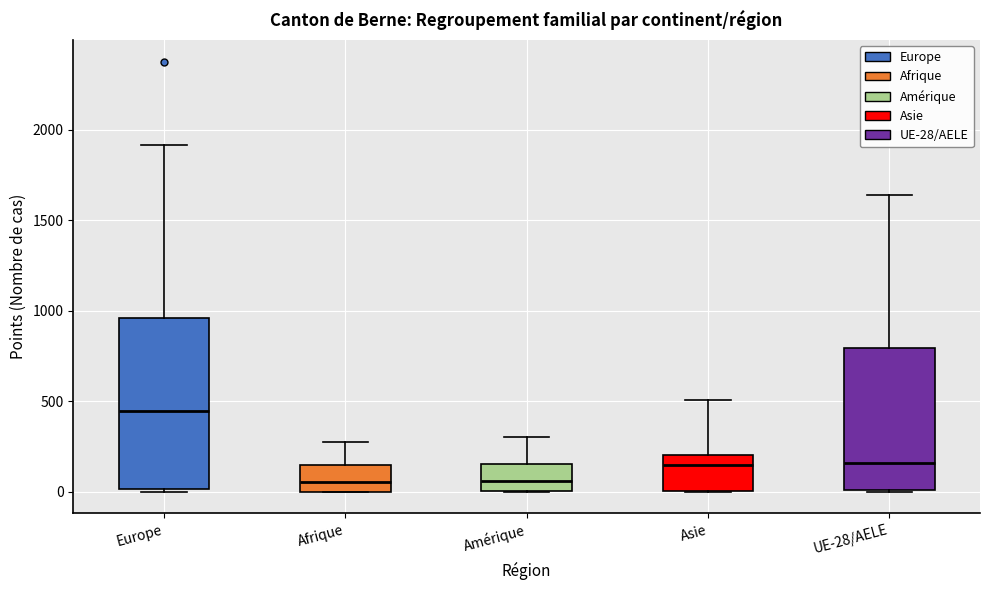

Comparing the boxes themselves (not the whiskers), which one is the tallest?

Europe